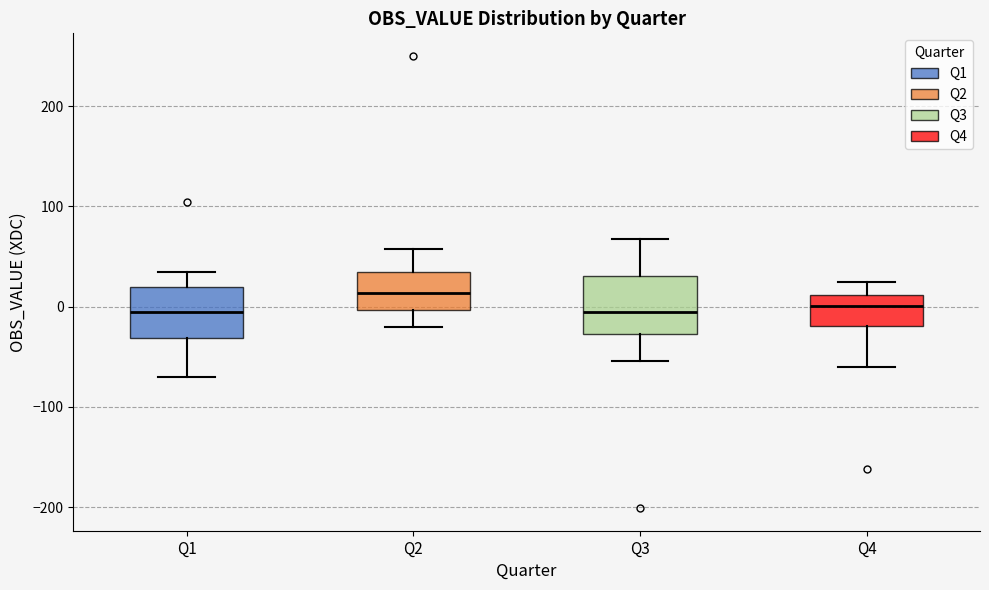

Which box has the highest median line?

Q2